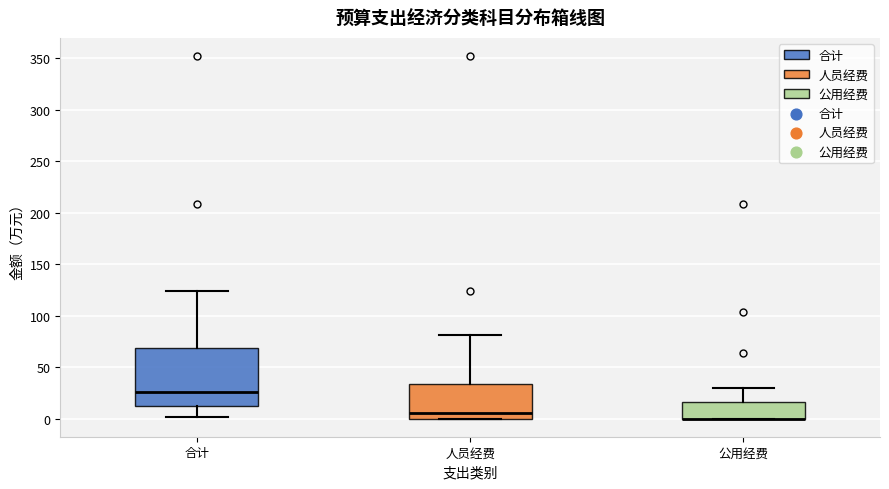

Reading left to right, transcribe this box plot: for each box, give where its median line is, the range the box spans, and where its two whiskers end, as read against the y-axis. The values are not printed on the chart, so give them approximately, as read against the axis.

合计: median 25, box 10 to 70, whiskers 0 to 125
人员经费: median 5, box 0 to 35, whiskers 0 to 80
公用经费: median 0 (drawn on the box's lower edge), box 0 to 15, whiskers 0 to 30